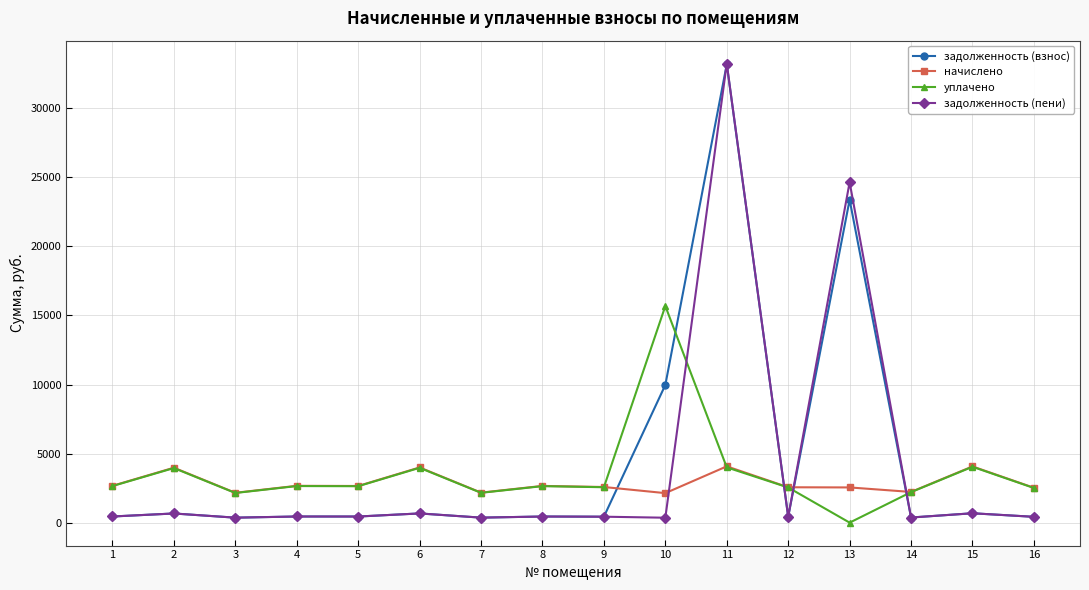

How many times do задолженность (пени) and уплачено cross each other?

4